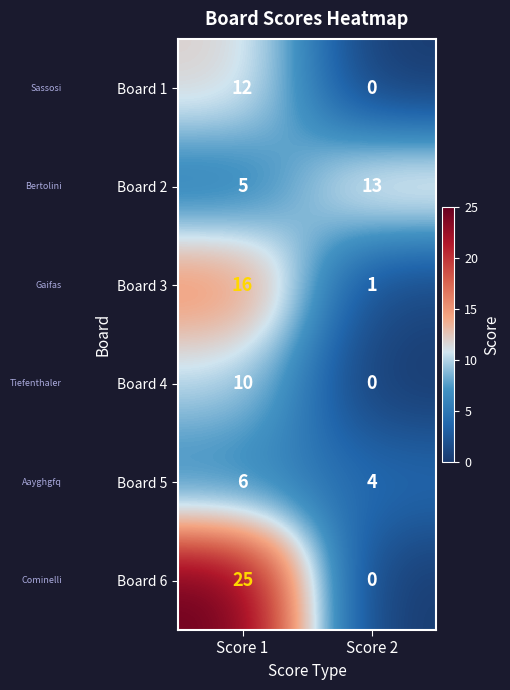

Reading right to left, list all the values displayed in this chart.

Board 1: 0	12
Board 2: 13	5
Board 3: 1	16
Board 4: 0	10
Board 5: 4	6
Board 6: 0	25